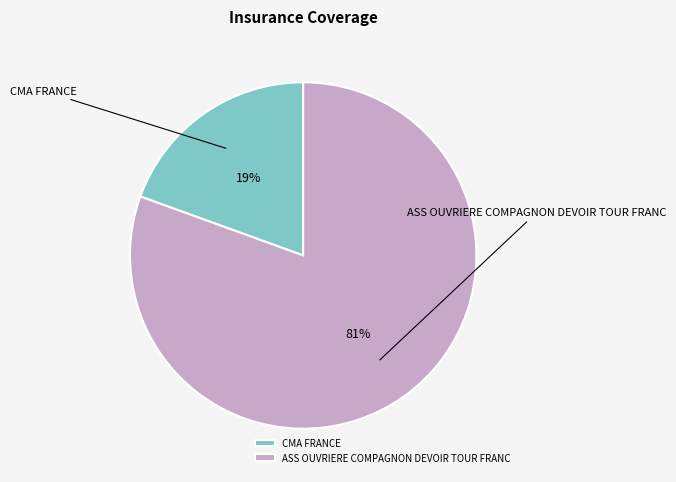

To the nearest percent, what percentage of the pie is CMA FRANCE?

19%